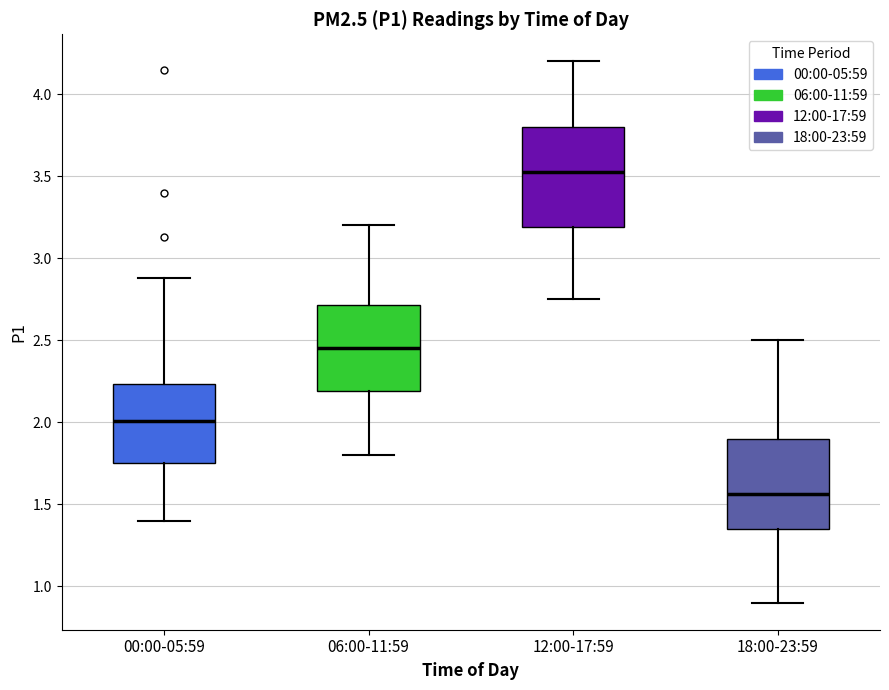

Which box is the tallest, from its lower edge to its upper edge?

12:00-17:59